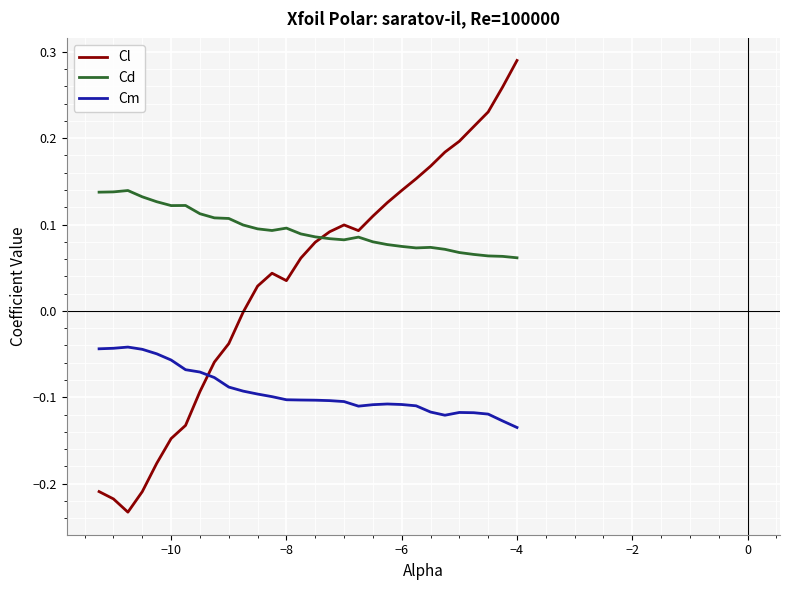

How many times do Cm and Cl cross each other?

1